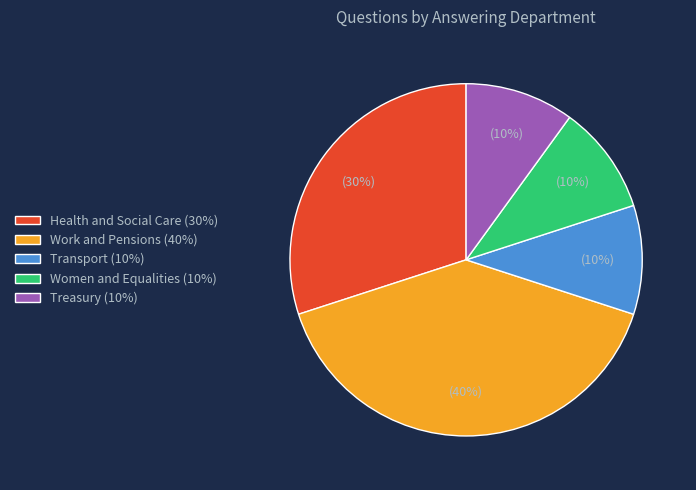

The Transport (10%) slice represents 25% of the pie. True or false?

False